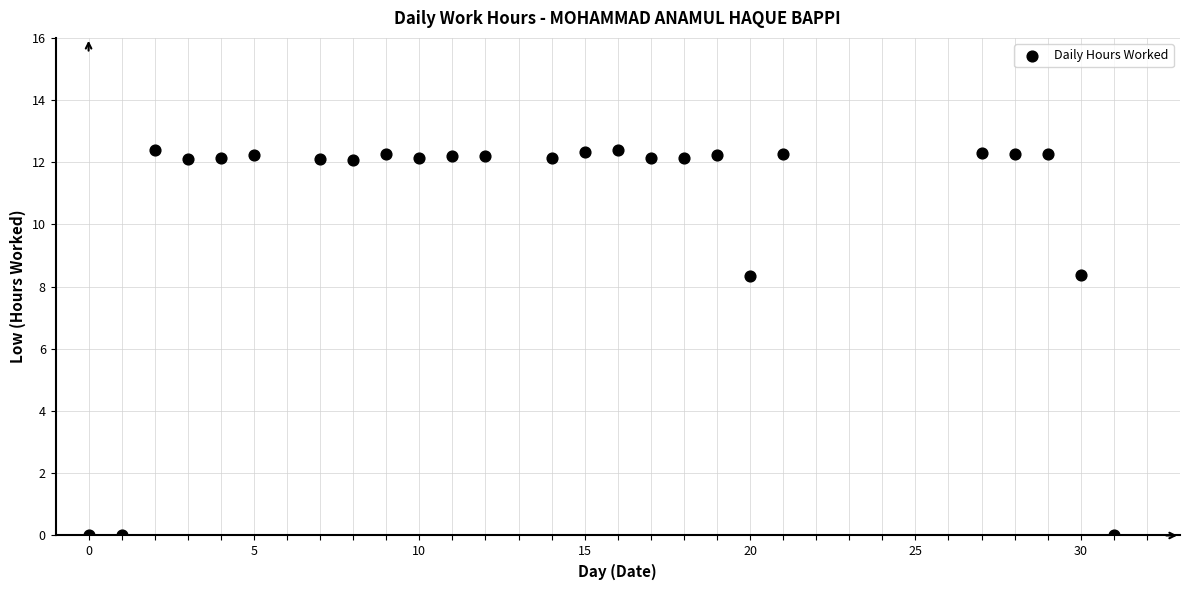

What is the range of X values (max minus min)?

31.0